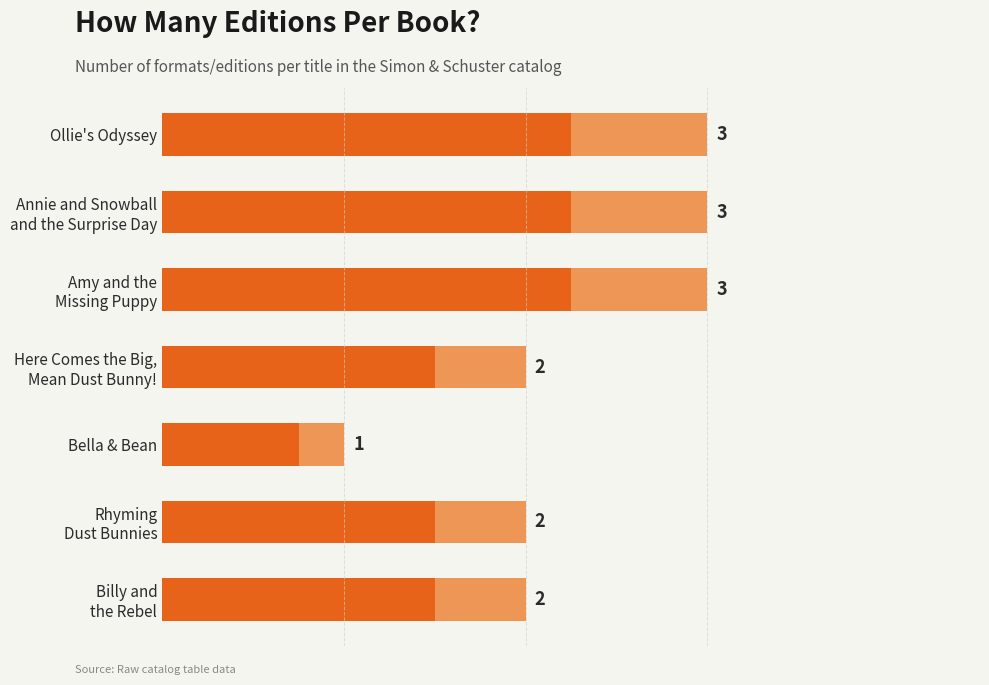

What is the value of the 1st bar from the left?

3